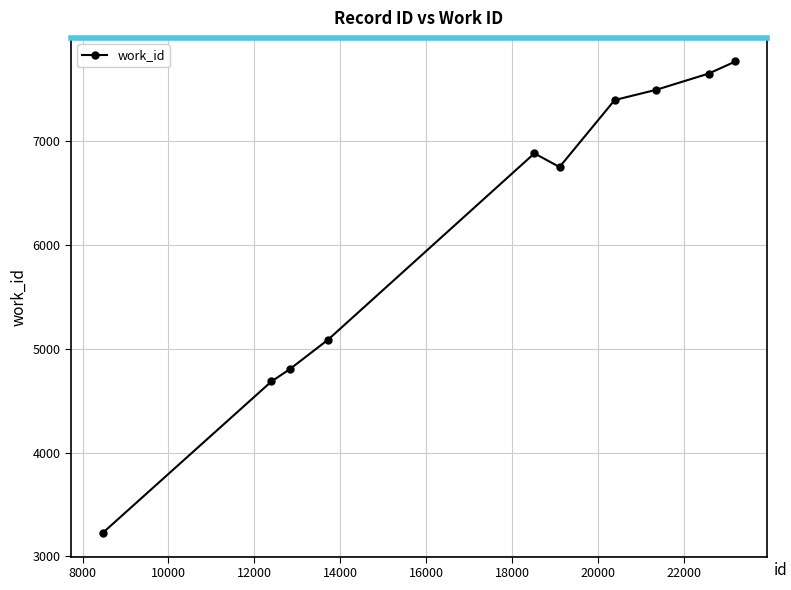

What is the average value?

6176